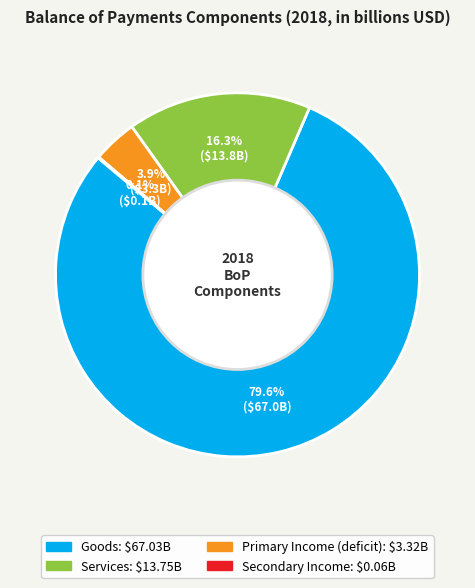

To the nearest percent, what is the difference between the Goods and Primary Income slice percentages?

76%